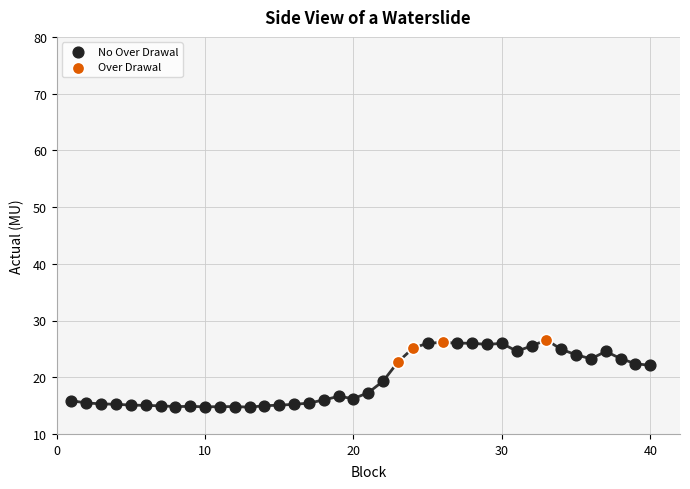

Which series contains the lowest Y value?

No Over Drawal